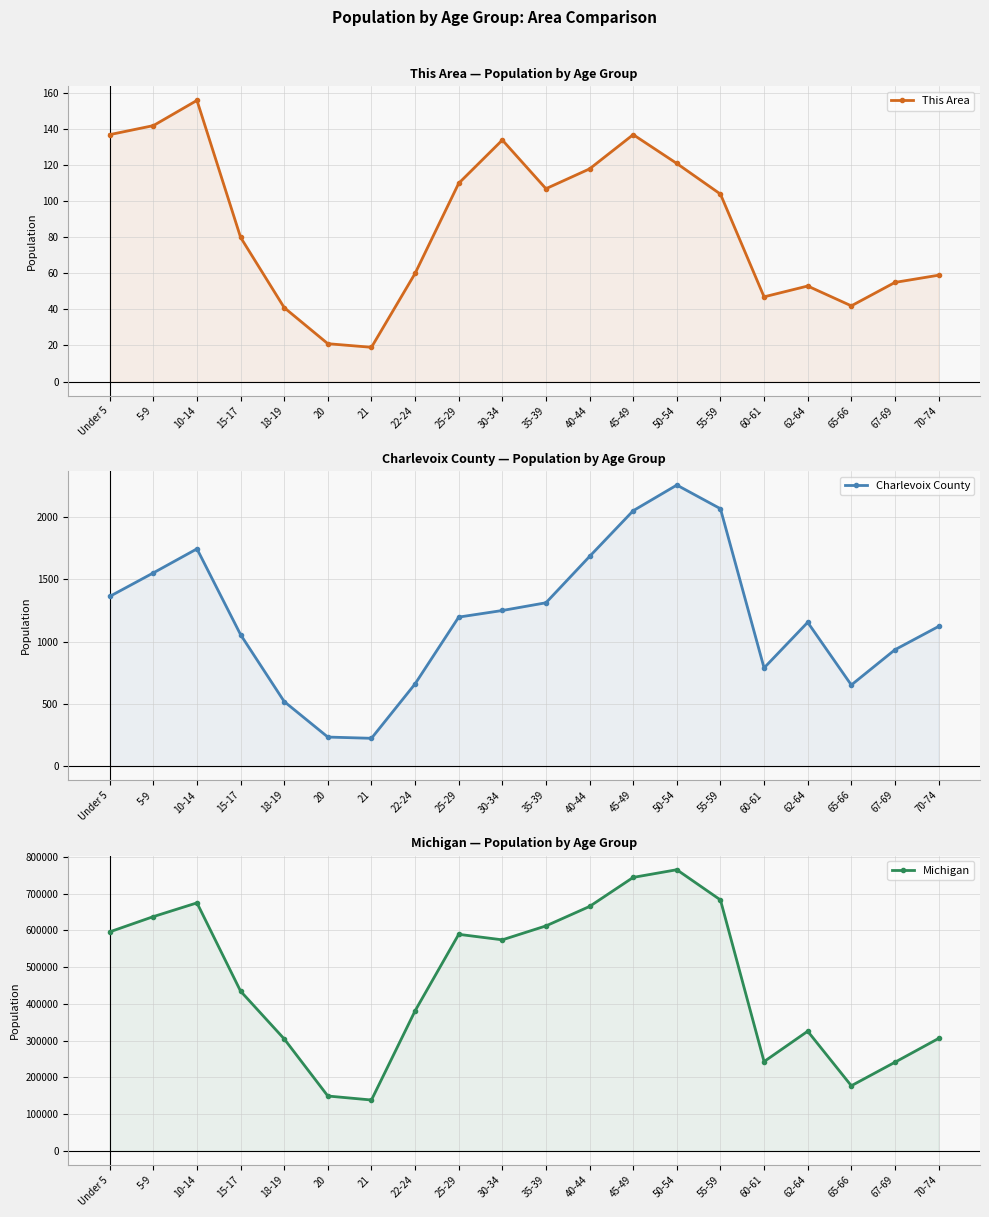

At which category does the chart reach its peak across all series?

50-54